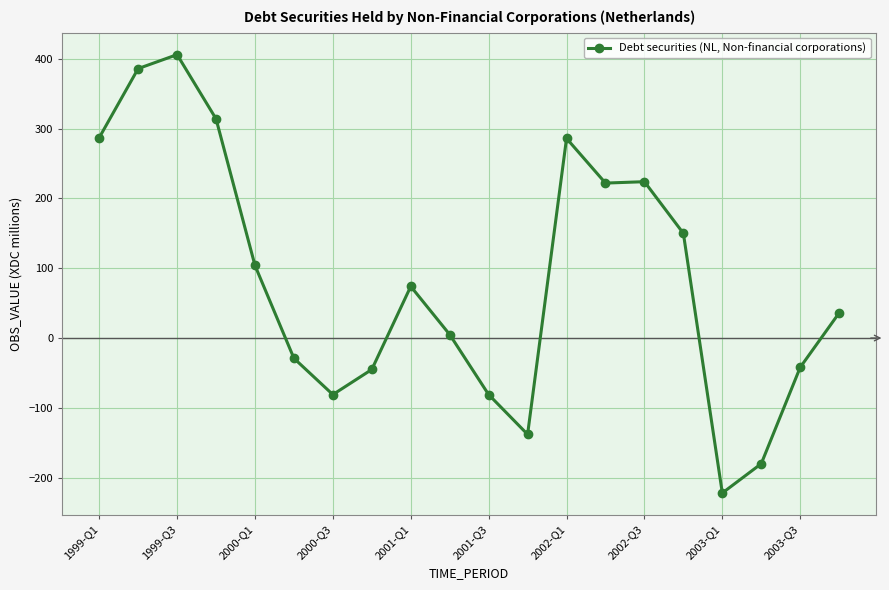

What is the sum of all values?

1676